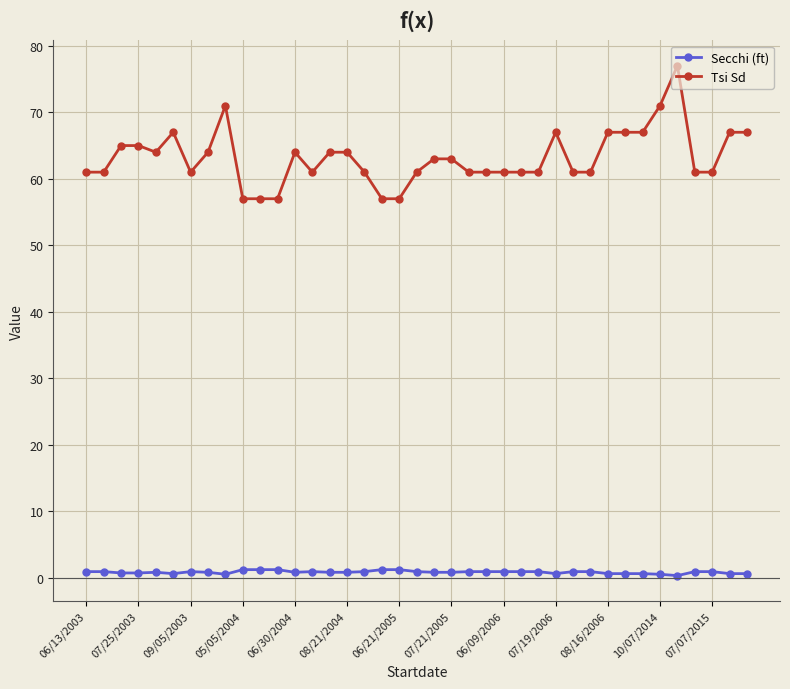

Rank the series by their average value, from highest to lowest.

Tsi Sd, Secchi (ft)